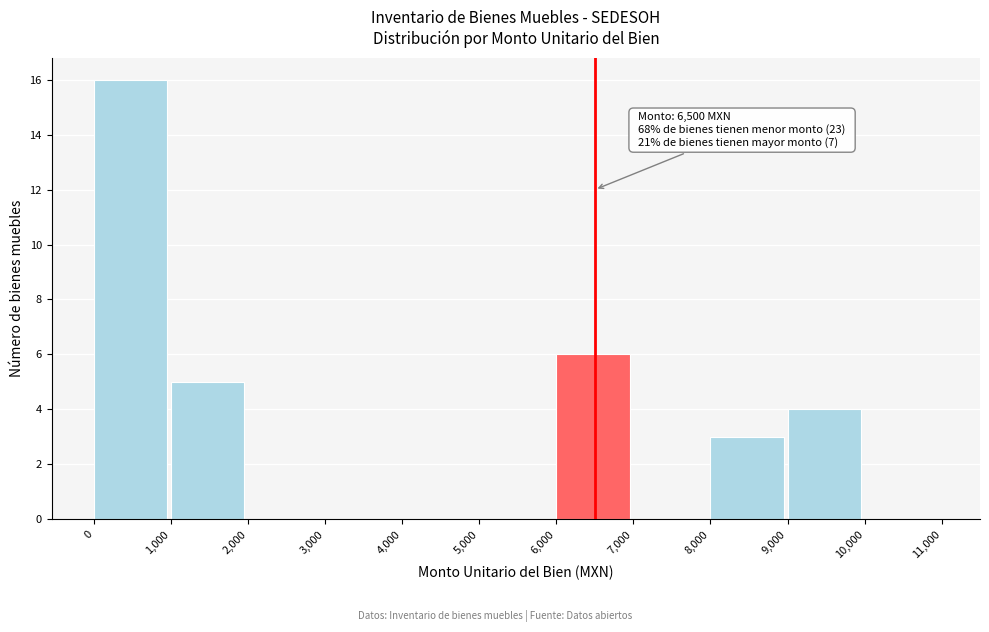

Over which range of the x-axis is the bar tallest?

0 to 1,000